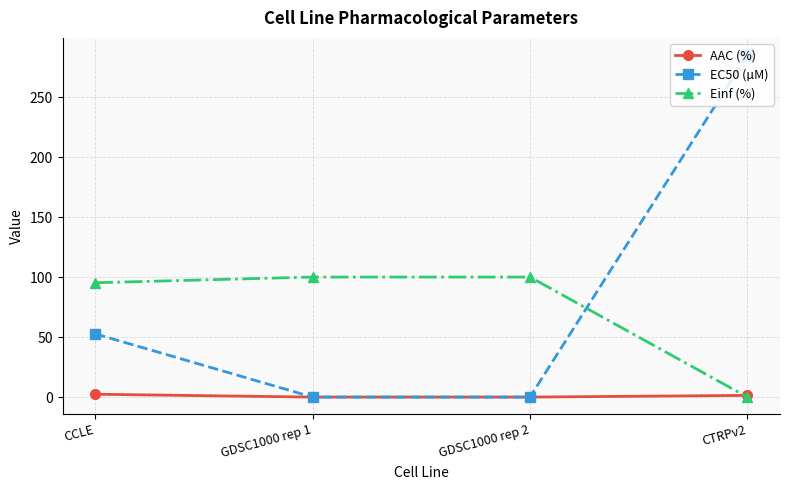

Count the number of data series in this chart.

3